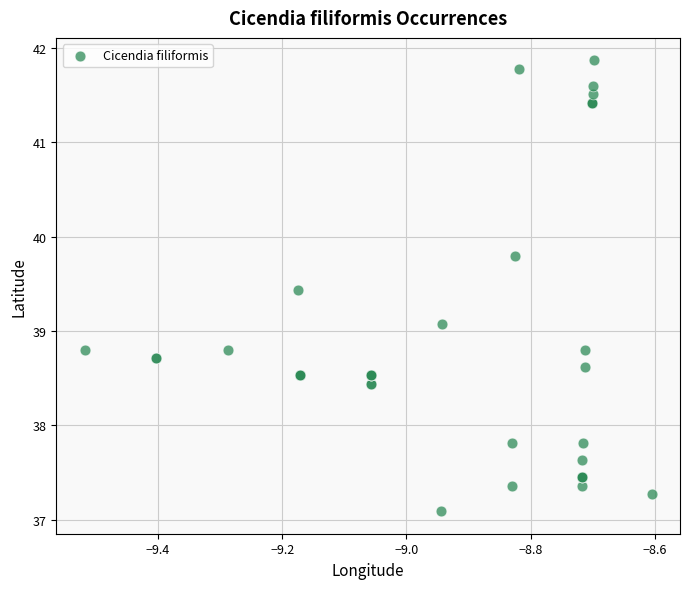

What Y value in the scatter plot is closest to 39?

39.1